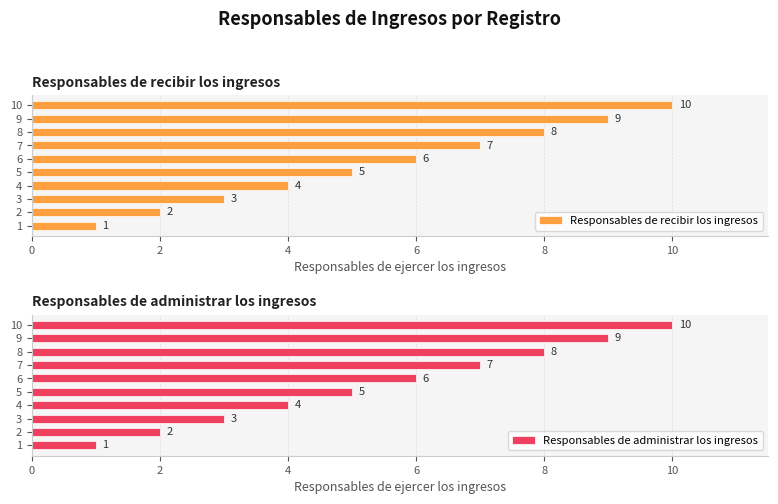

Rank the categories by Responsables de recibir los ingresos value from highest to lowest.

10, 9, 8, 7, 6, 5, 4, 3, 2, 1